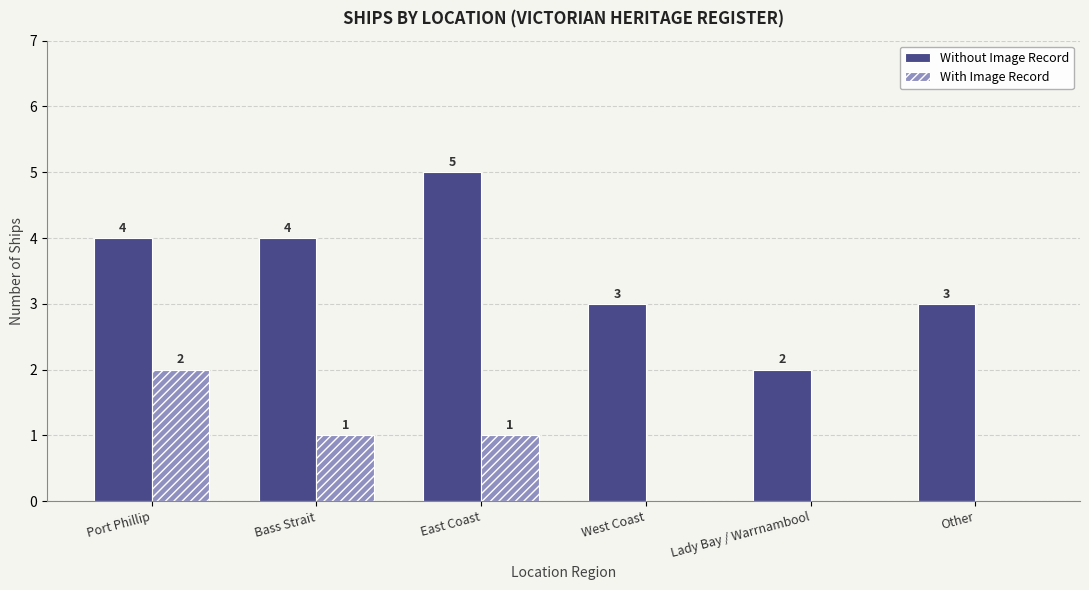

What is the highest value of the With Image Record series?

2